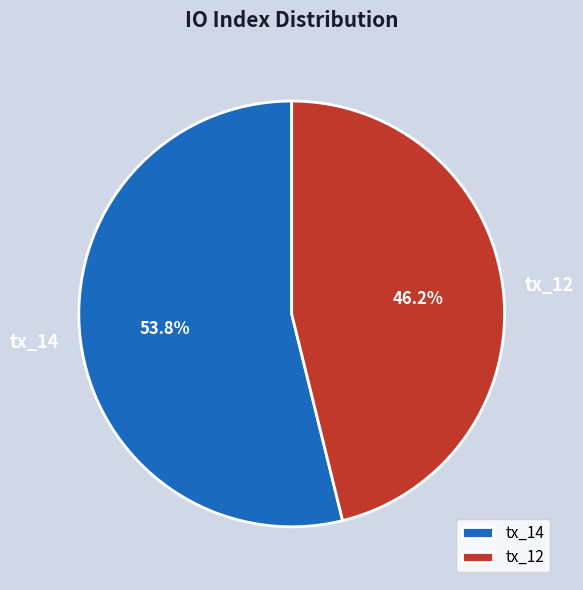

What is the ratio of the value at tx_12 to the value at tx_14?

0.9